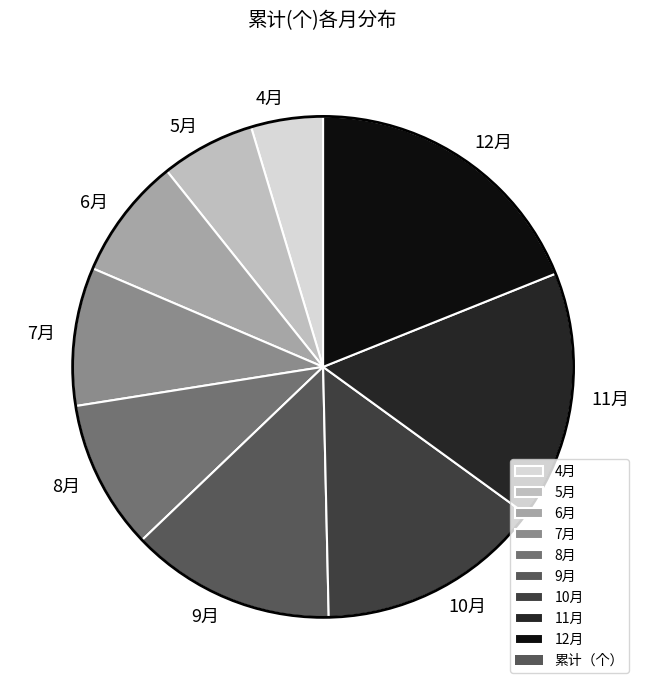

Do 8月 and 9月 together represent more than half of the pie?

No